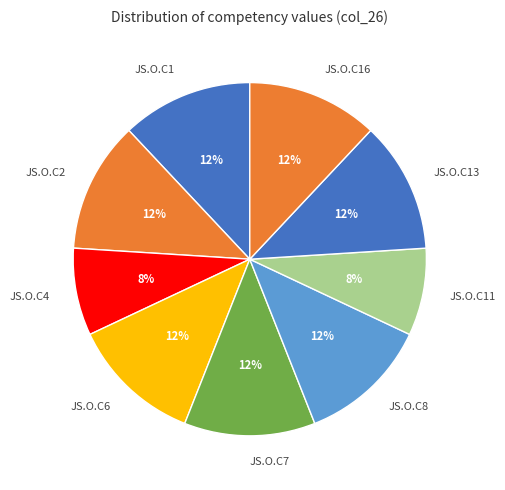

What is the ratio of the value at JS.O.C16 to the value at JS.O.C13?

1.0